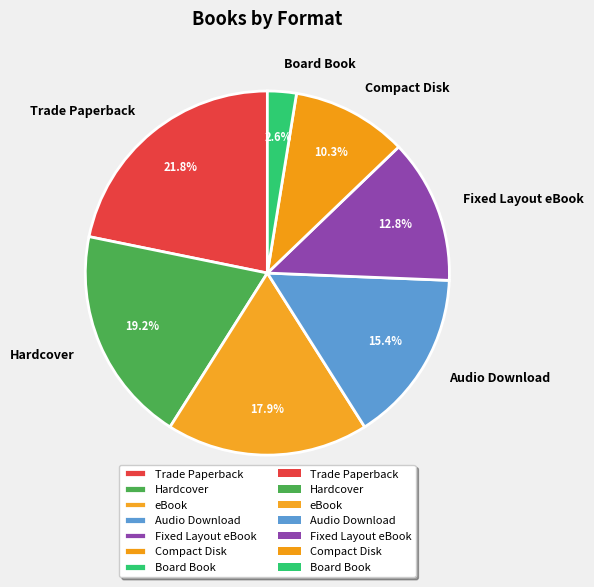

How many segments does this pie chart have?

7